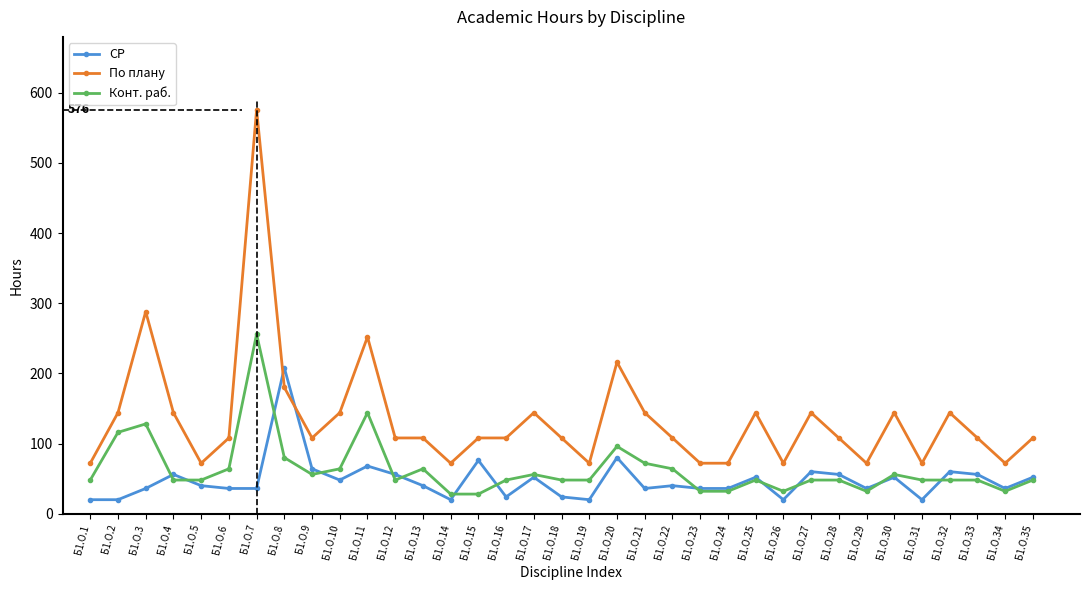

At how many categories does at least one series exceed 61?

35